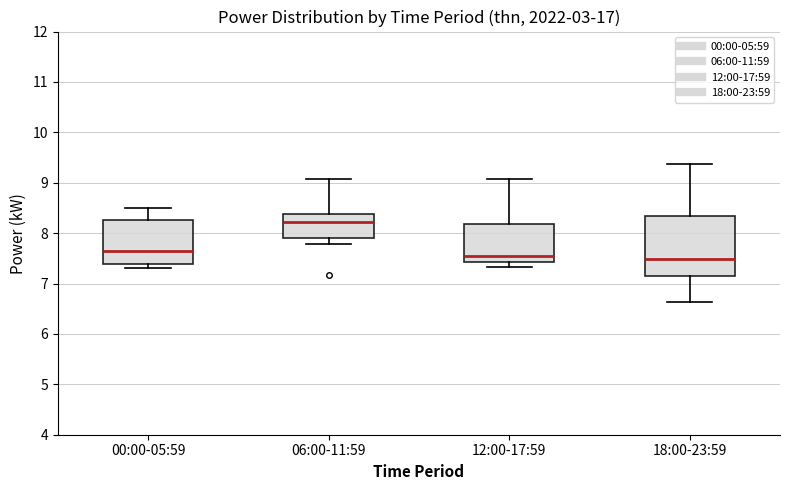

Reading left to right, transcribe this box plot: for each box, give where its median line is, the range the box spans, and where its two whiskers end, as read against the y-axis. The values are not printed on the chart, so give them approximately, as read against the axis.

00:00-05:59: median 7.6, box 7.4 to 8.3, whiskers 7.3 to 8.5
06:00-11:59: median 8.2, box 7.9 to 8.4, whiskers 7.8 to 9.1
12:00-17:59: median 7.5, box 7.4 to 8.2, whiskers 7.3 to 9.1
18:00-23:59: median 7.5, box 7.1 to 8.3, whiskers 6.6 to 9.4